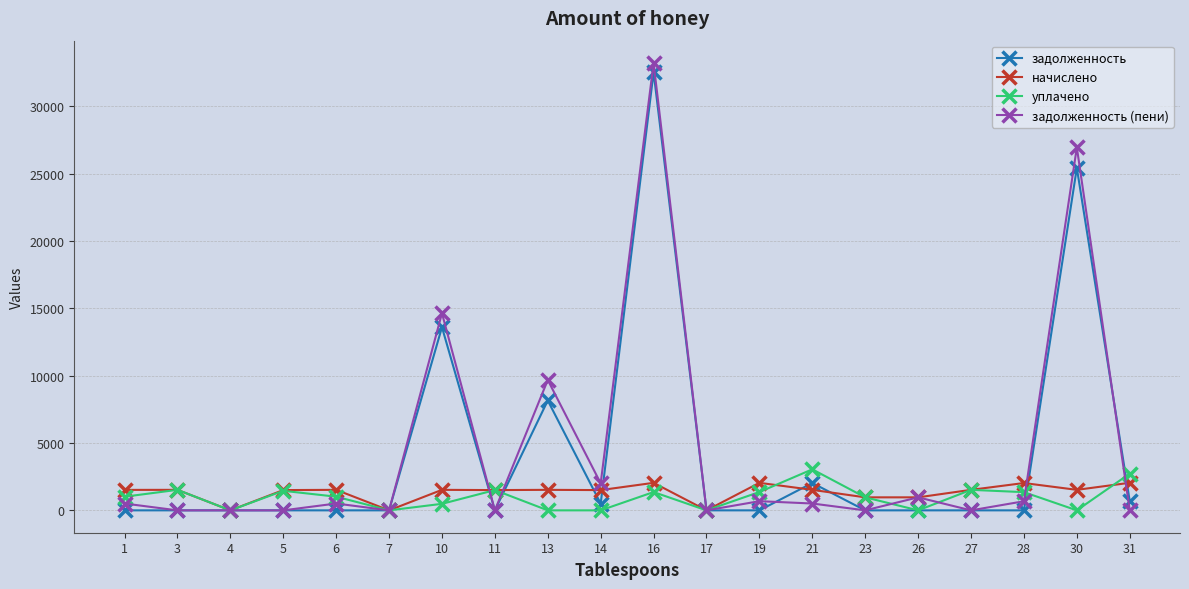

True or false: уплачено has more than 1 interior local peaks.

True